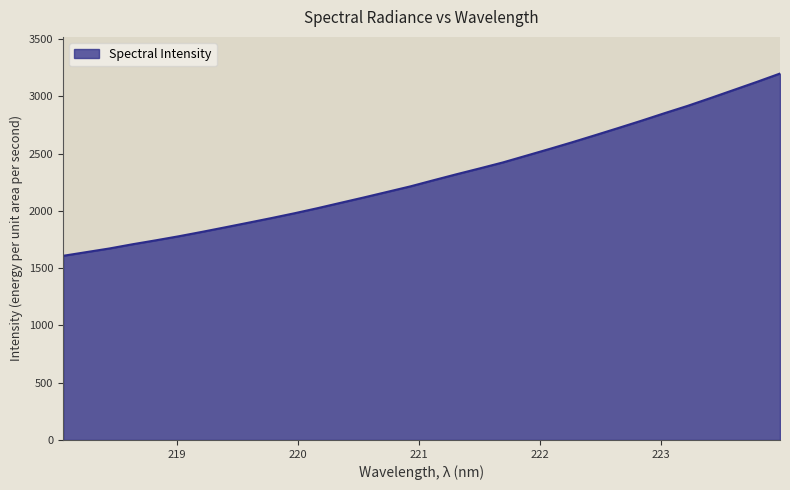

What is the greatest value displayed?

3200.3